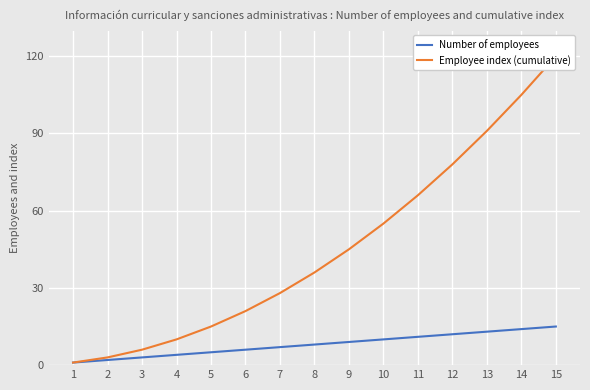

Reading right to left, extract all data points from this chart.

Number of employees: 15	14	13	12	11	10	9	8	7	6	5	4	3	2	1
Employee index (cumulative): 120	105	91	78	66	55	45	36	28	21	15	10	6	3	1